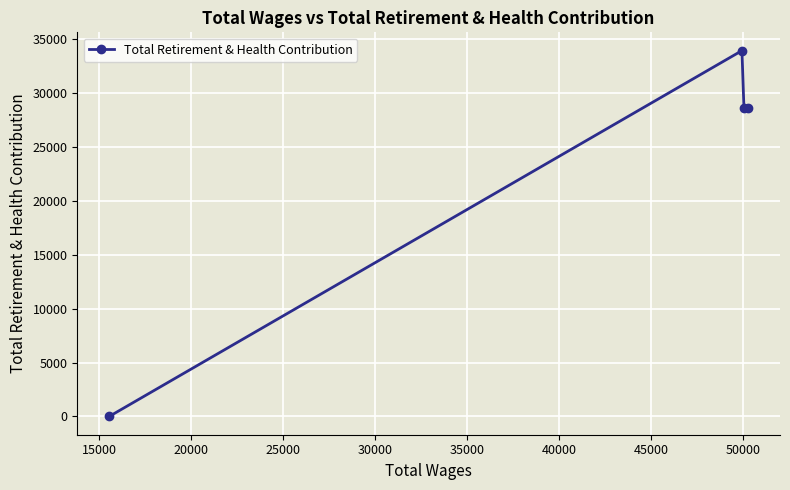

Reading left to right, extract all data points from this chart.

0	33962	28668	28668